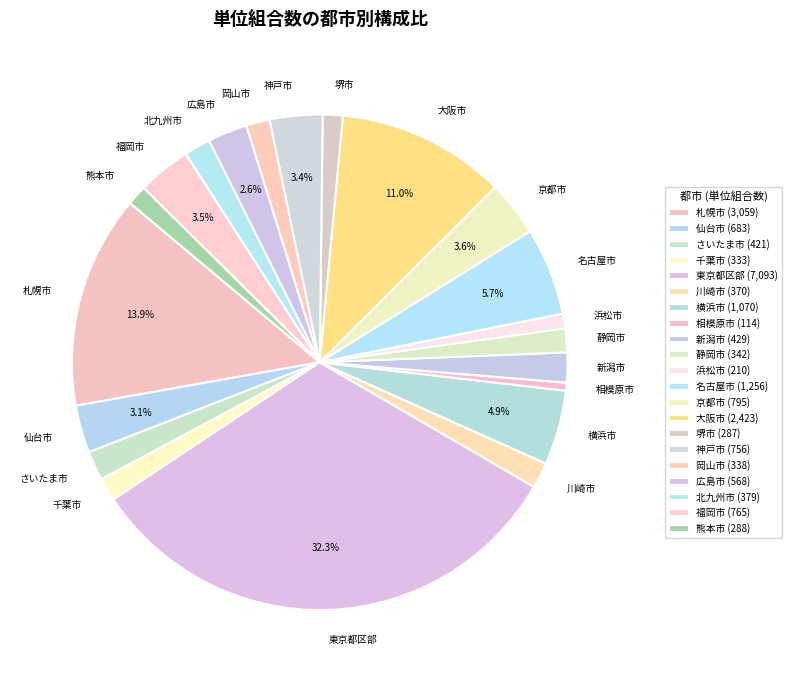

The 川崎市 slice represents 9% of the pie. True or false?

False